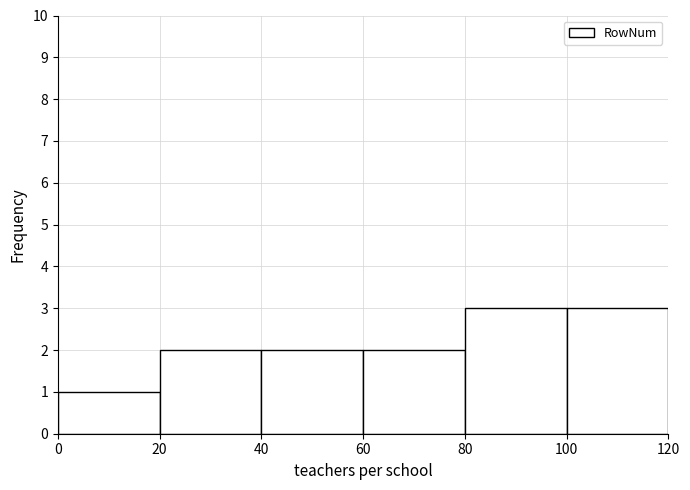

Reading left to right, transcribe this chart: for each bar, give the range it covers on the x-axis and its height. The values are not printed on the chart, so give them approximately, as read against the axis.

0 to 20: 1
20 to 40: 2
40 to 60: 2
60 to 80: 2
80 to 100: 3
100 to 120: 3